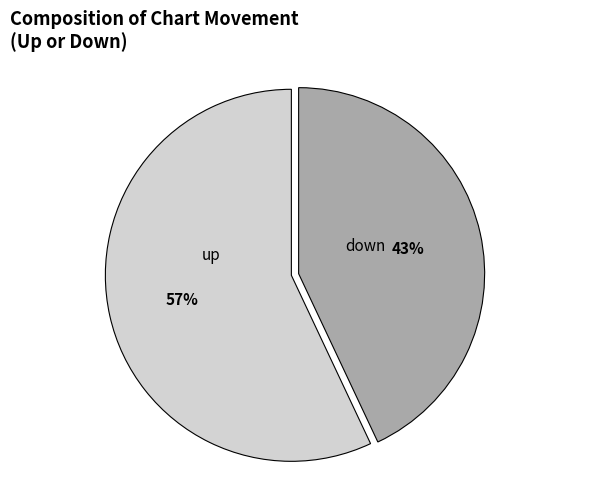

To the nearest percent, what is the combined percentage of up and down?

100%